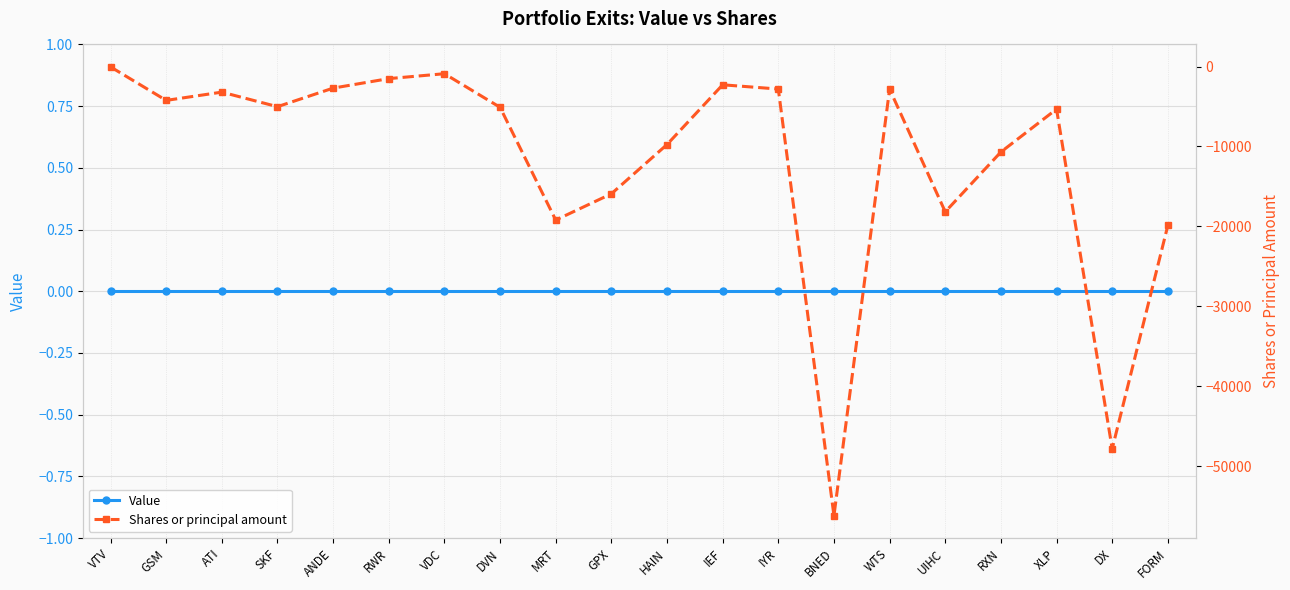

Reading left to right, extract all data points from this chart.

Value: VTV=0	GSM=0	ATI=0	SKF=0	ANDE=0	RWR=0	VDC=0	DVN=0	MRT=0	GPX=0	HAIN=0	IEF=0	IYR=0	BNED=0	WTS=0	UIHC=0	RXN=0	XLP=0	DX=0	FORM=0
Shares or principal amount: VTV=-39	GSM=-4234	ATI=-3200	SKF=-5020	ANDE=-2697	RWR=-1507	VDC=-894	DVN=-5099	MRT=-19213	GPX=-15927	HAIN=-9758	IEF=-2281	IYR=-2813	BNED=-56214	WTS=-2824	UIHC=-18182	RXN=-10693	XLP=-5326	DX=-47841	FORM=-19883